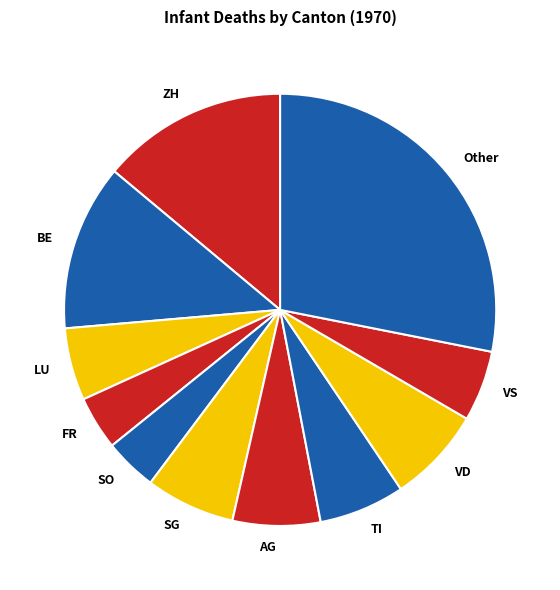

Which has a higher value, BE or Other?

Other